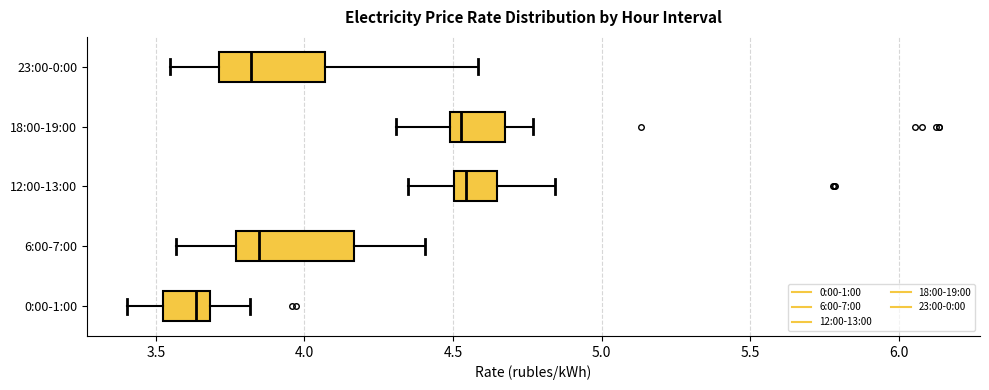

Reading bottom to top, transcribe this box plot: for each box, give where its median line is, the range the box spans, and where its two whiskers end, as read against the x-axis. The values are not printed on the chart, so give them approximately, as read against the axis.

0:00-1:00: median 3.65, box 3.50 to 3.70, whiskers 3.40 to 3.80
6:00-7:00: median 3.85, box 3.75 to 4.15, whiskers 3.55 to 4.40
12:00-13:00: median 4.55, box 4.50 to 4.65, whiskers 4.35 to 4.85
18:00-19:00: median 4.55, box 4.50 to 4.65, whiskers 4.30 to 4.75
23:00-0:00: median 3.80, box 3.70 to 4.05, whiskers 3.55 to 4.60